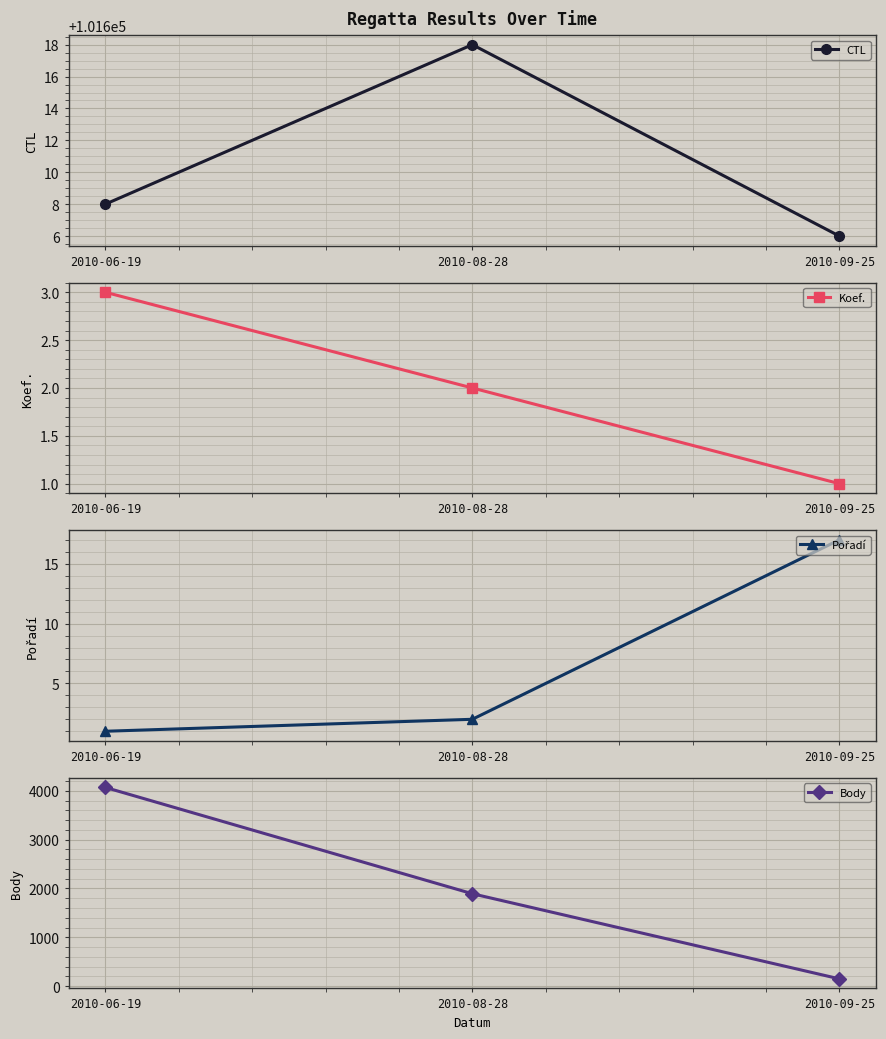

What is the maximum value for Koef.?

3